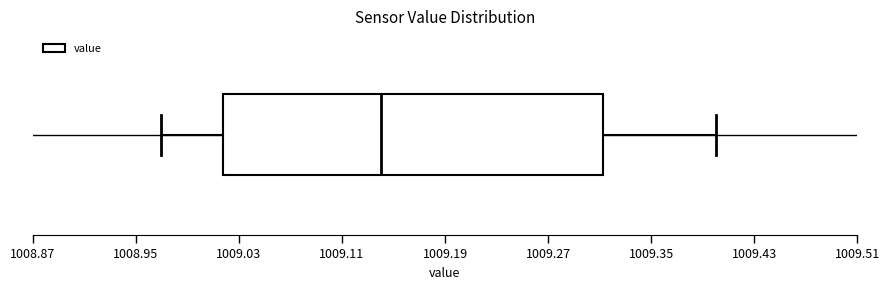

Where does the right whisker of the box end on the x-axis? The values are not printed on the chart, so give them approximately, as read against the axis.

1009.40